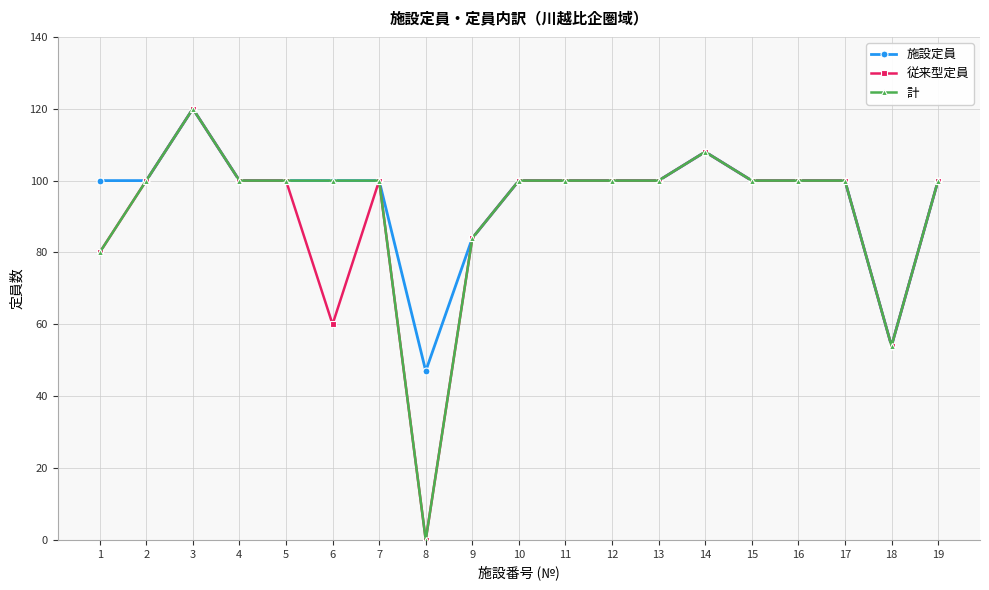

At which category does the chart reach its minimum across all series?

8